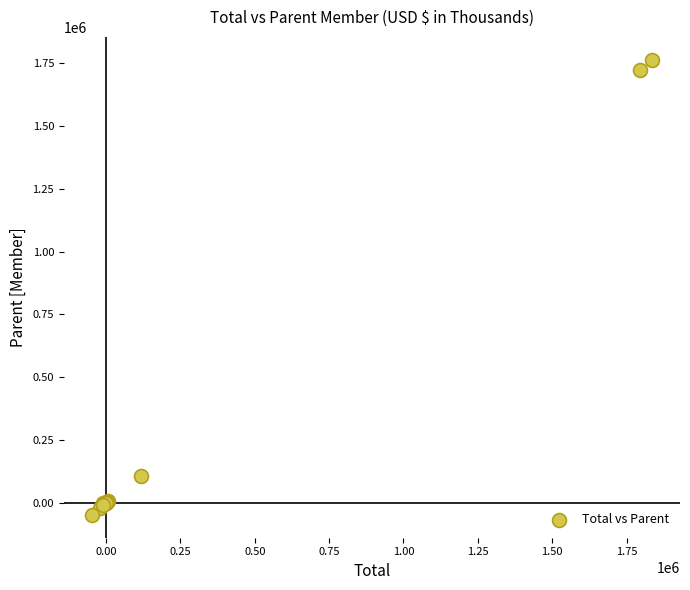

What Y value in the scatter plot is closest to 857762?

107454